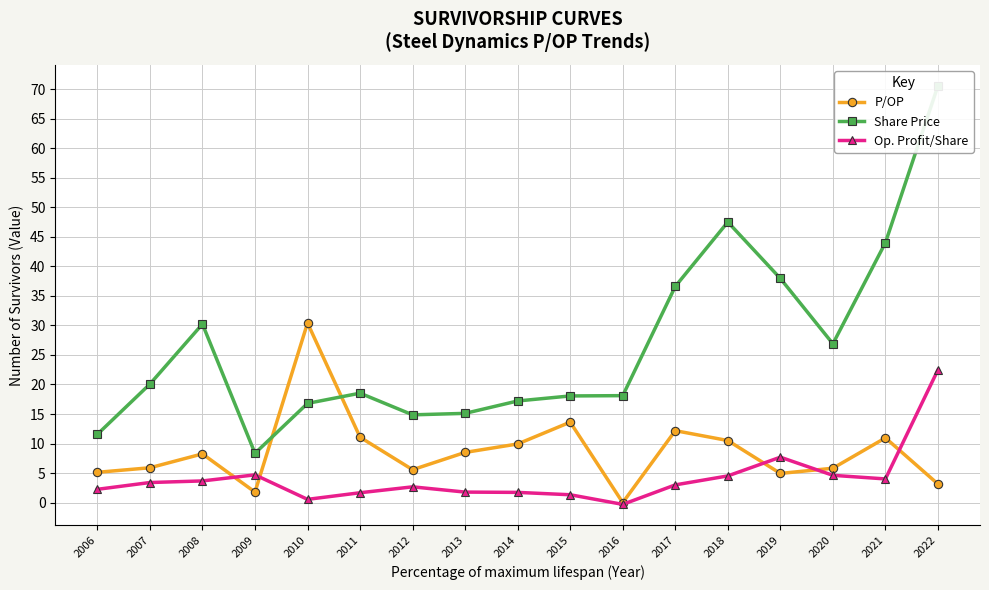

Which series has the widest spread of values?

Share Price